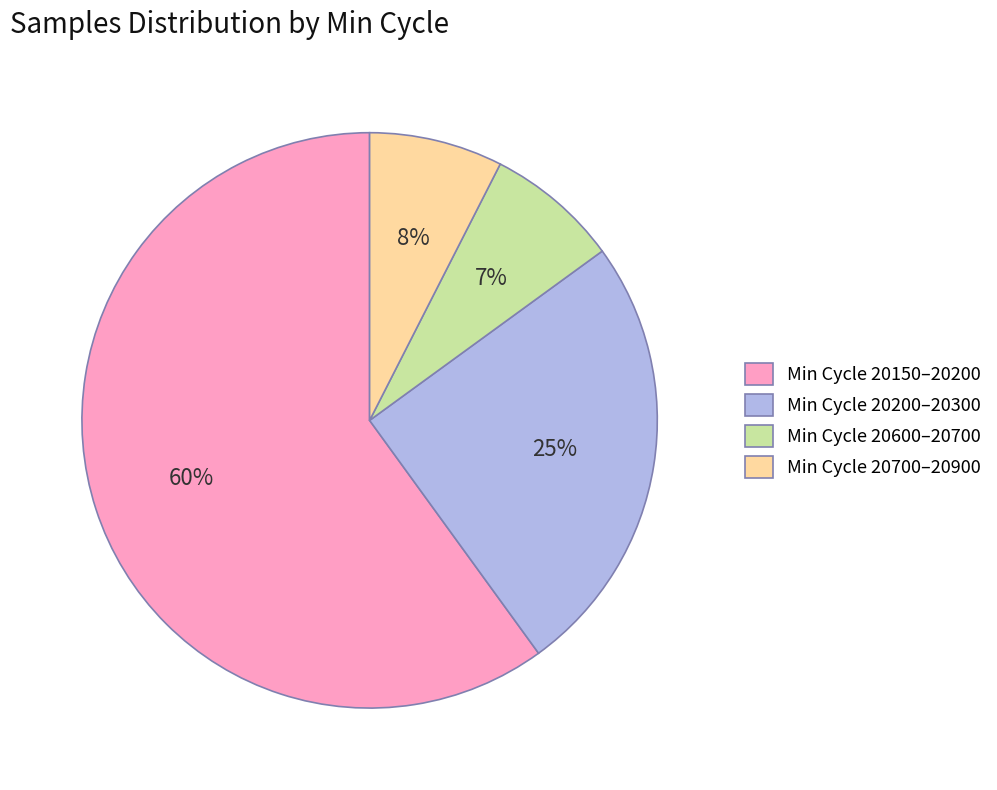

What is the majority slice?

Min Cycle 20150–20200